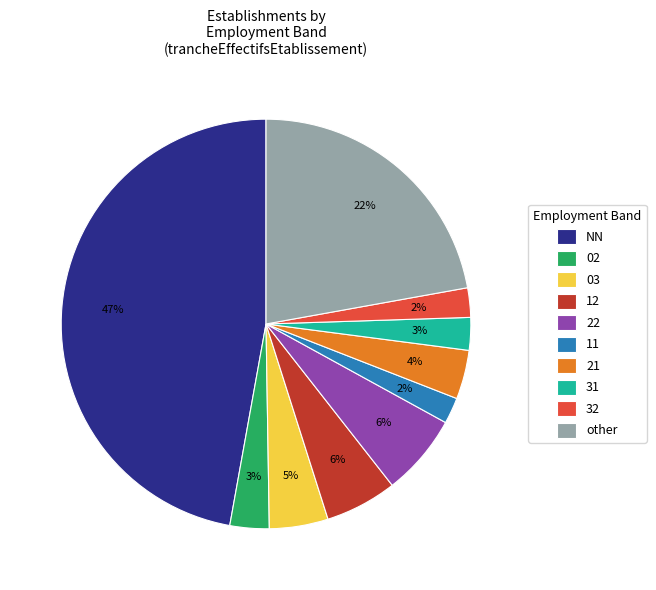

Between NN and 21, which is larger?

NN